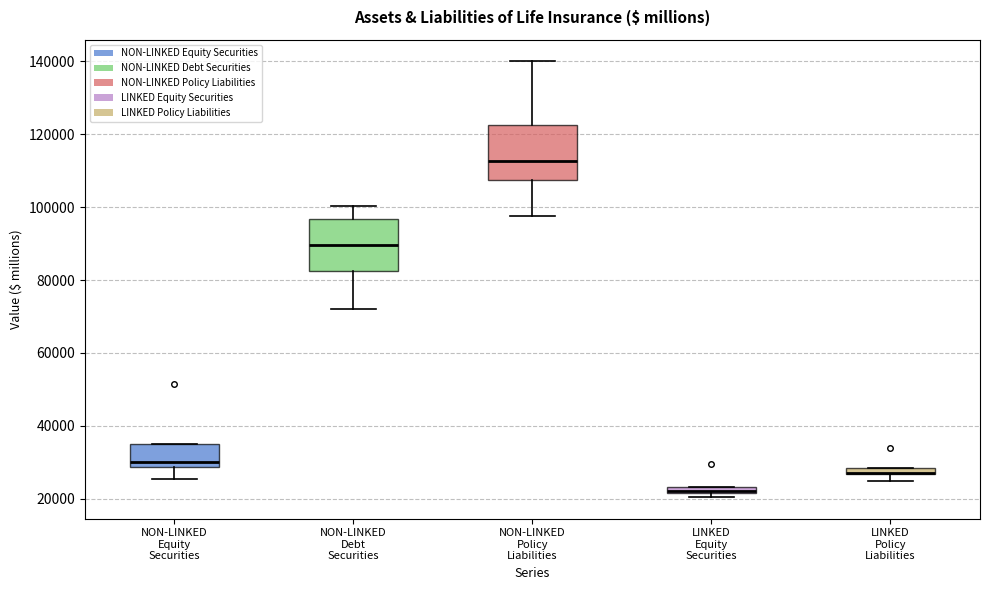

Where is the lower edge of the box for NON-LINKED Policy Liabilities on the y-axis? The values are not printed on the chart, so give them approximately, as read against the axis.

108000